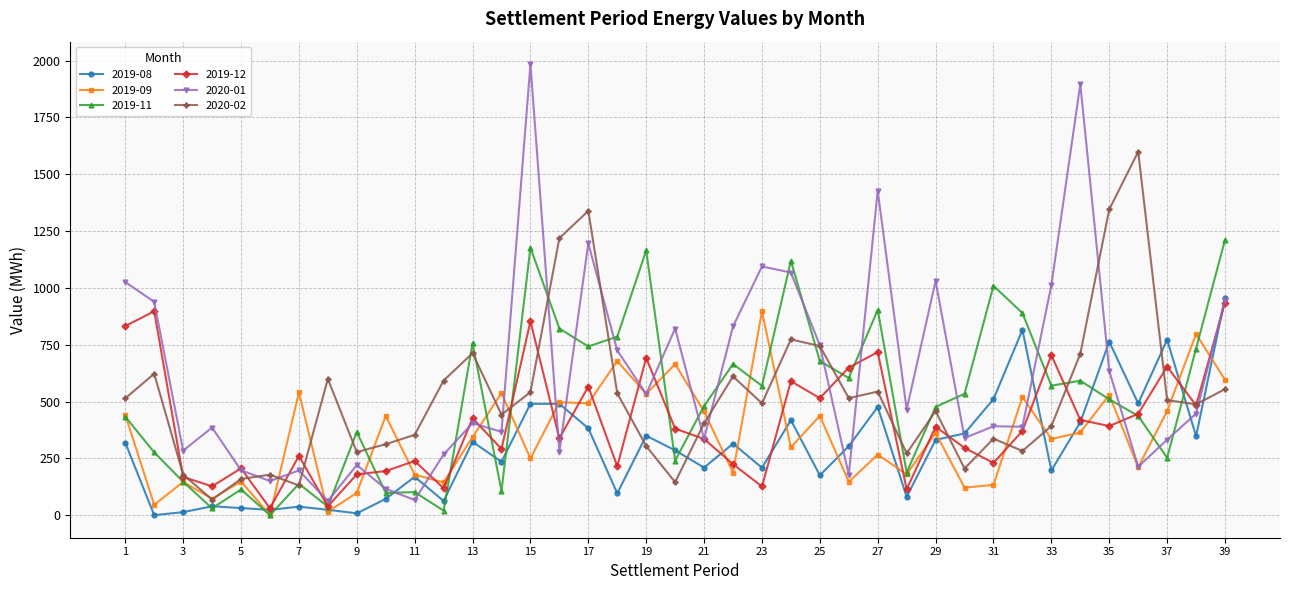

How many values in the 2019-11 series are below 509?

19